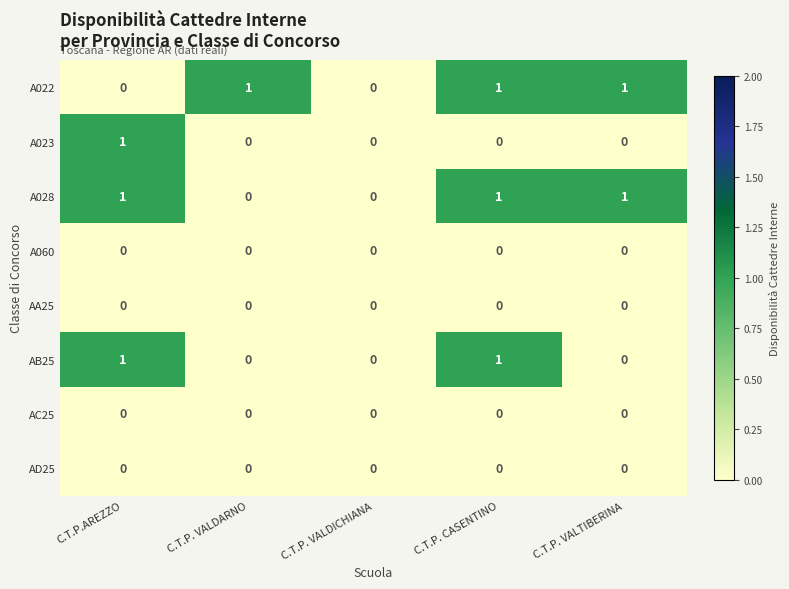

Count the AB25 values in the range 0 to 1.

5